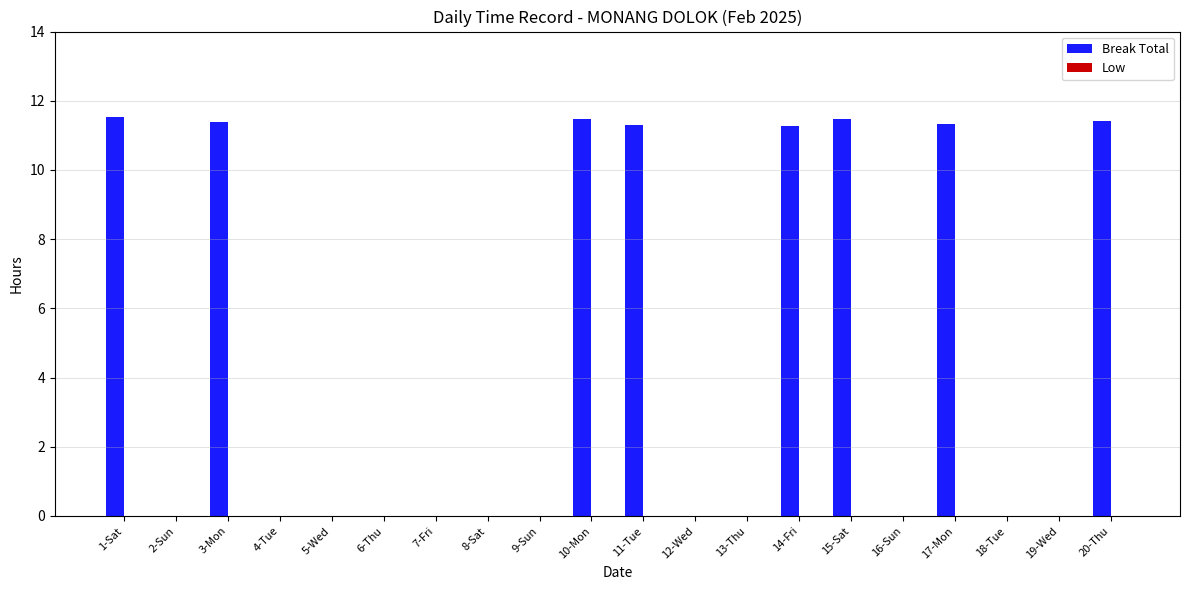

The value at 6-Thu is 0.0. True or false?

True